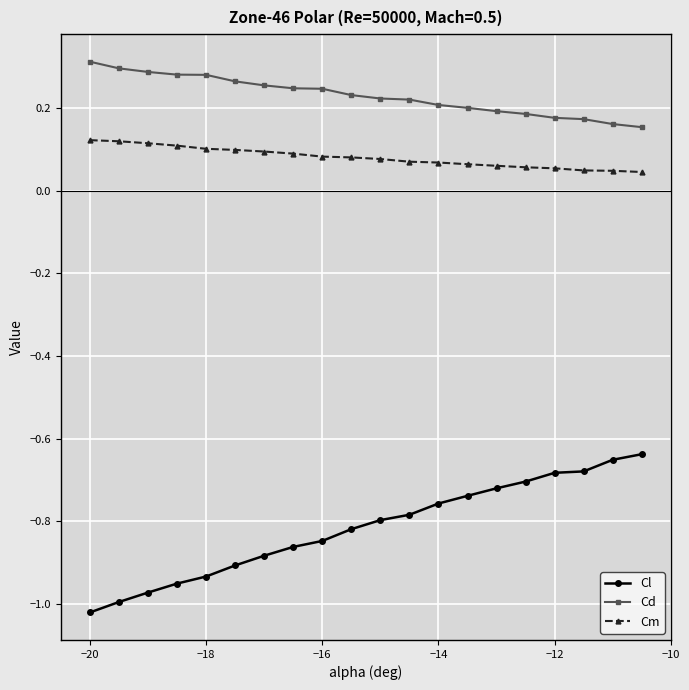

What is the sum of all Cd values?

4.6